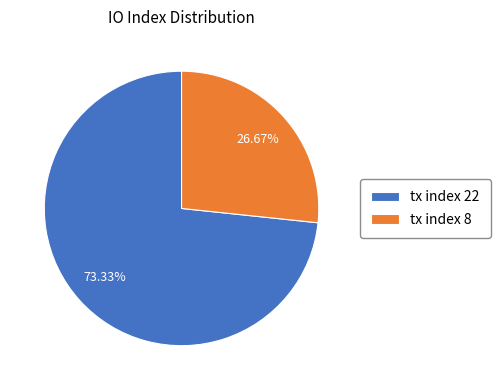

What percentage is NOT represented by tx index 22?

26.7%